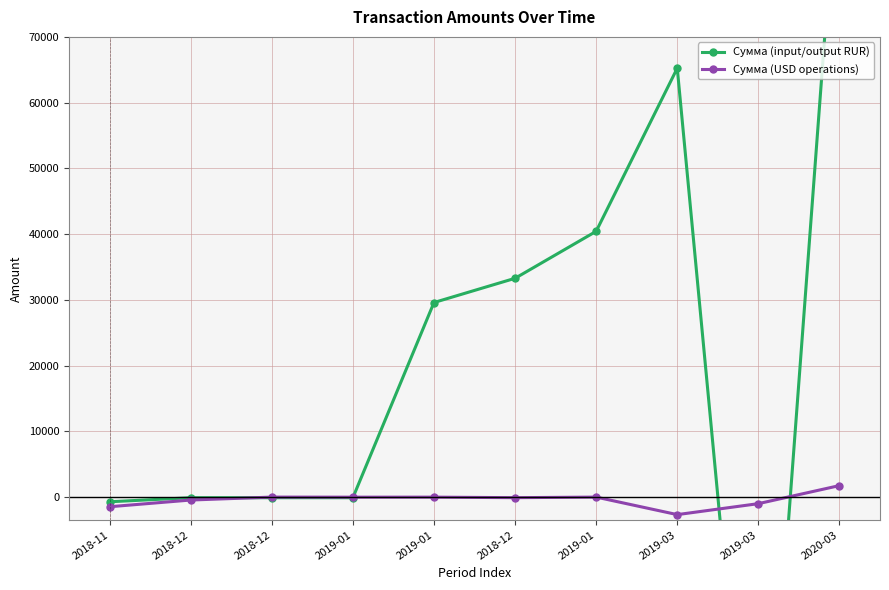

Where do Сумма (input/output RUR) and Сумма (USD operations) first cross each other?

2018-12 and 2018-12